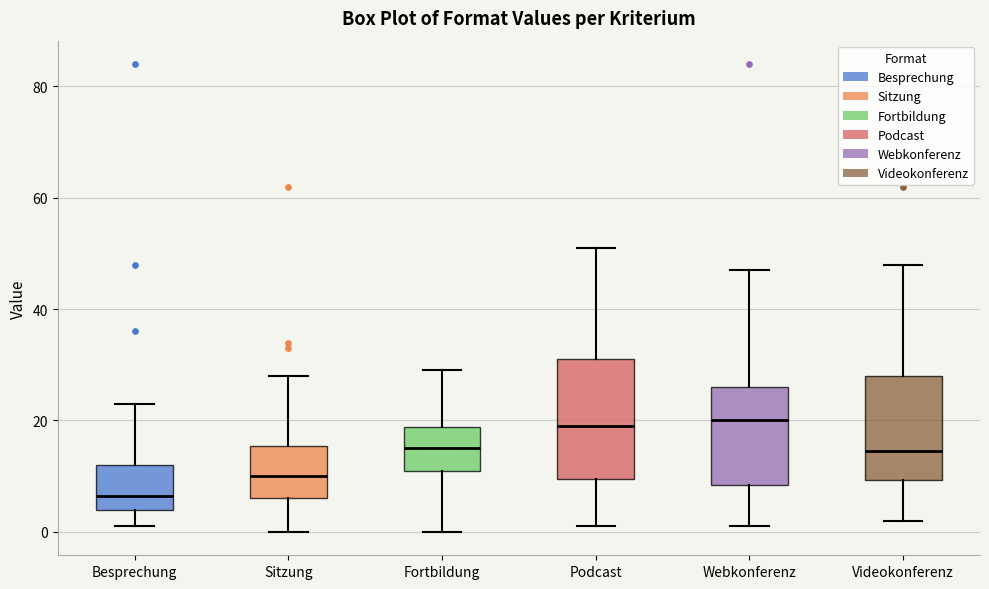

Reading left to right, transcribe this box plot: for each box, give where its median line is, the range the box spans, and where its two whiskers end, as read against the y-axis. The values are not printed on the chart, so give them approximately, as read against the axis.

Besprechung: median 6, box 4 to 12, whiskers 2 to 24
Sitzung: median 10, box 6 to 16, whiskers 0 to 28
Fortbildung: median 16, box 12 to 18, whiskers 0 to 30
Podcast: median 20, box 10 to 32, whiskers 2 to 52
Webkonferenz: median 20, box 8 to 26, whiskers 2 to 48
Videokonferenz: median 14, box 10 to 28, whiskers 2 to 48